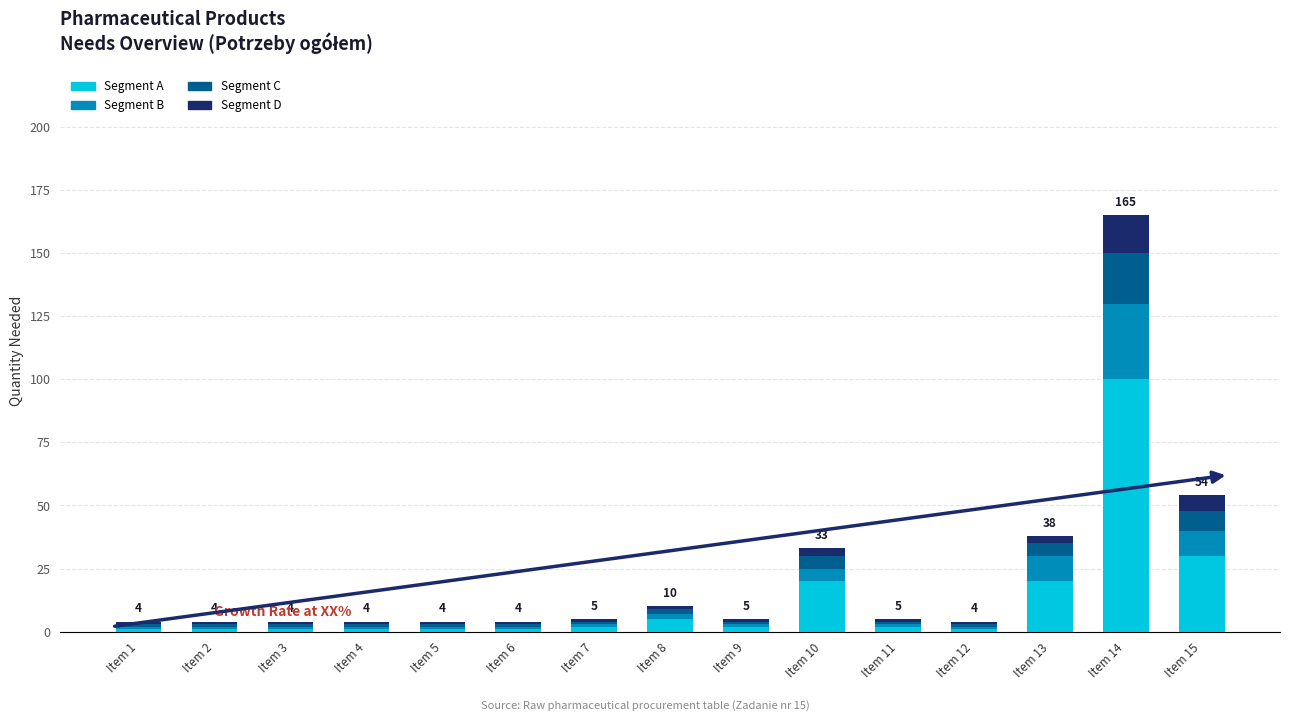

What are all the series names shown in the legend?

Segment A, Segment B, Segment C, Segment D